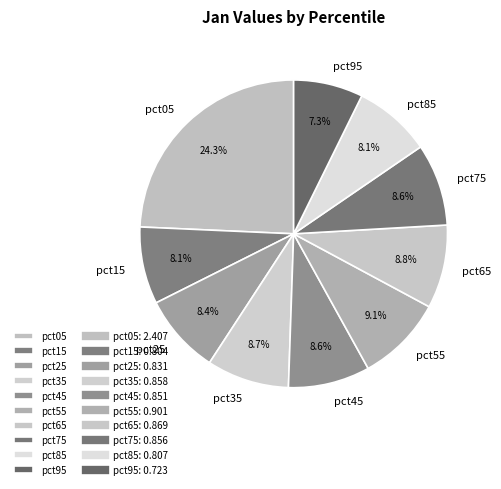

Which slice is the largest?

pct05